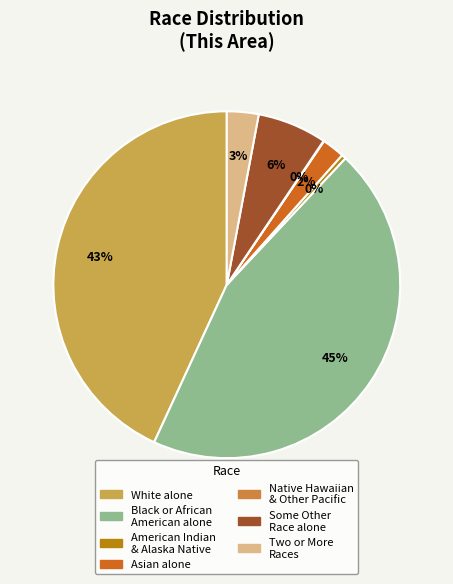

Does any single category account for the majority?

No